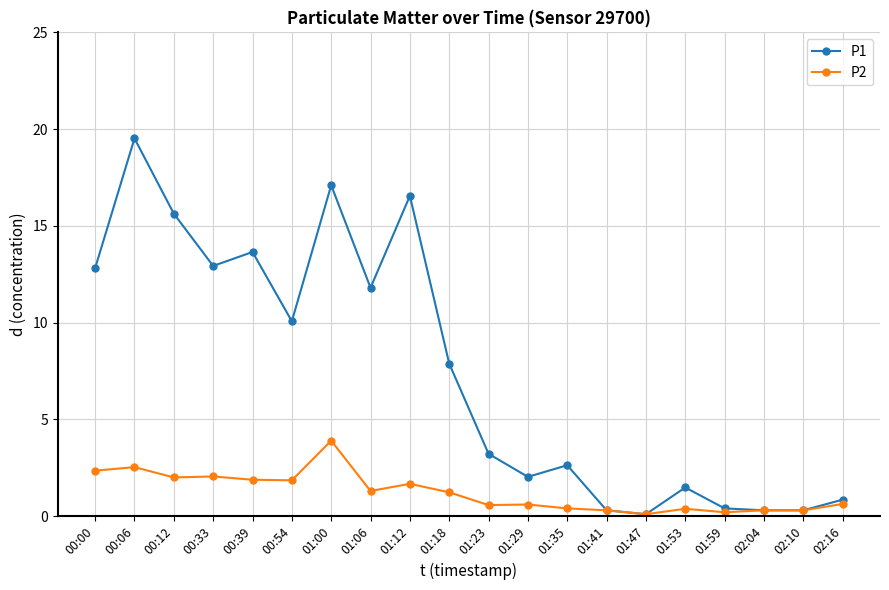

What are all the series names shown in the legend?

P1, P2